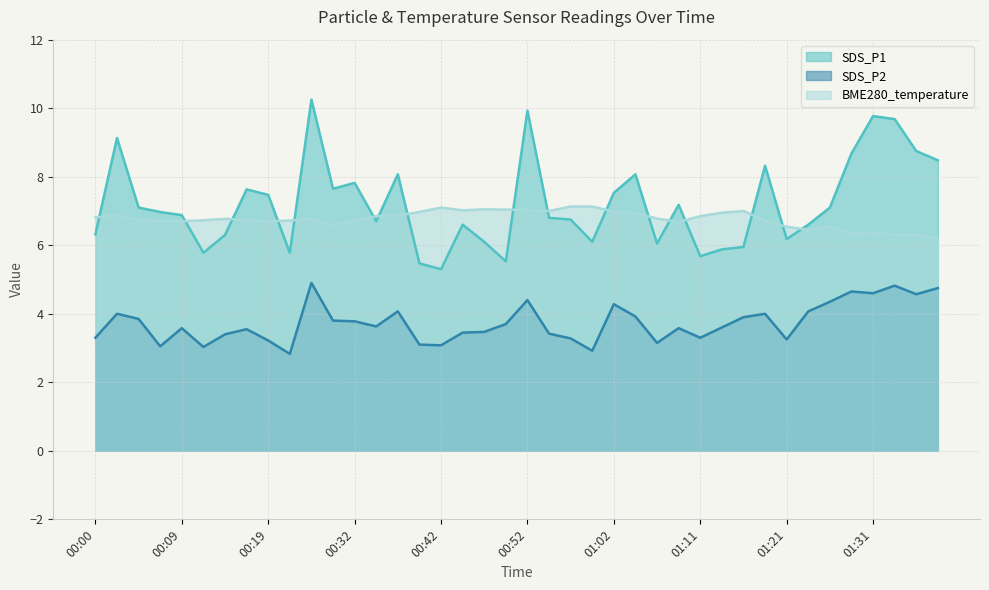

Which series has the largest total across all categories?

SDS_P1